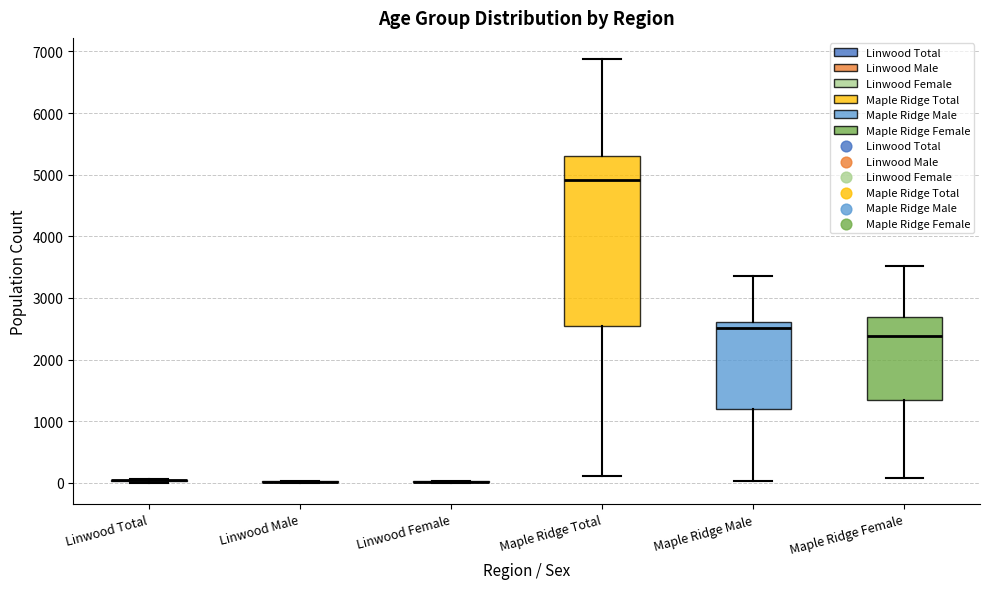

Reading left to right, read every box against the y-axis: the position of its median line, the range the box covers, and the ends of its whiskers. The values are not printed on the chart, so give them approximately, as read against the axis.

Linwood Total: box collapsed to a line at 0, whiskers 0 to 100
Linwood Male: box collapsed to a line at 0, whiskers 0 to 0
Linwood Female: box collapsed to a line at 0, whiskers 0 to 0
Maple Ridge Total: median 4900, box 2500 to 5300, whiskers 100 to 6900
Maple Ridge Male: median 2500, box 1200 to 2600, whiskers 0 to 3400
Maple Ridge Female: median 2400, box 1300 to 2700, whiskers 100 to 3500